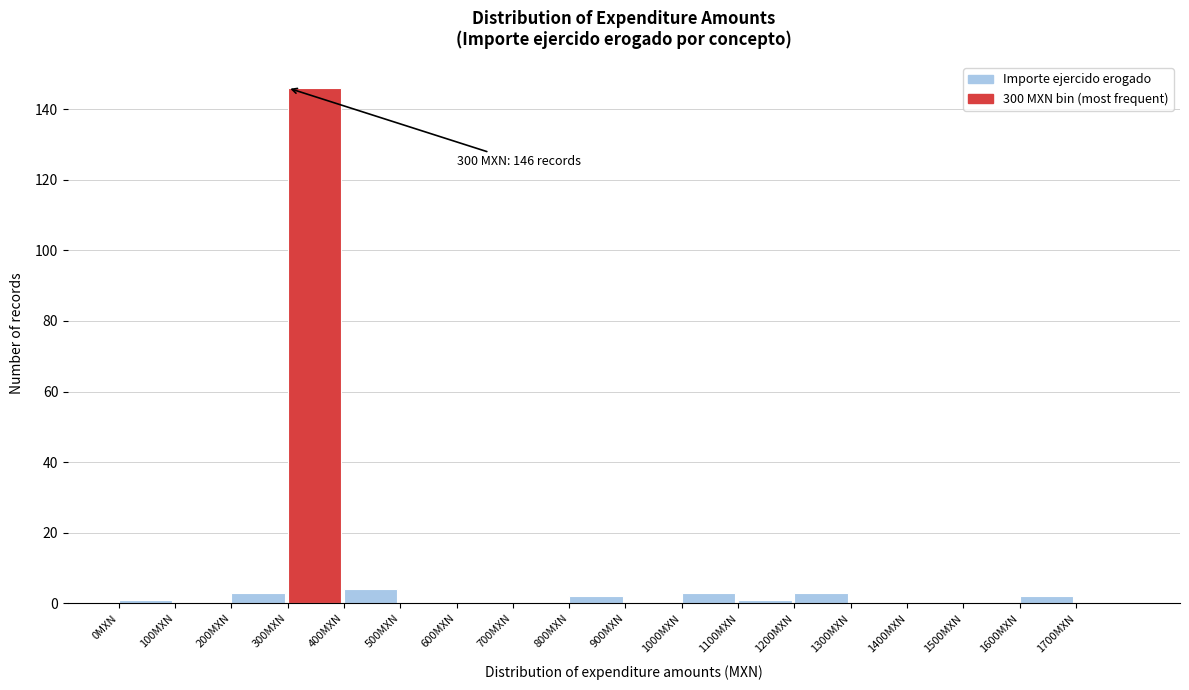

Over which range of the x-axis is the bar tallest?

300 to 400